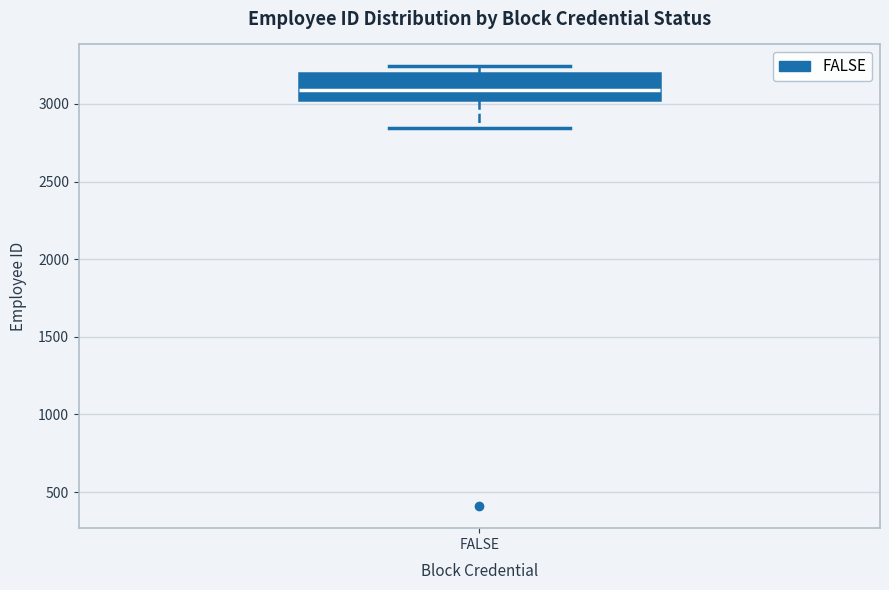

Transcribe this box plot: give where the median line is, the range the box spans, and where the two whiskers end, as read against the y-axis. The values are not printed on the chart, so give them approximately, as read against the axis.

median 3100, box 3050 to 3200, whiskers 2850 to 3250